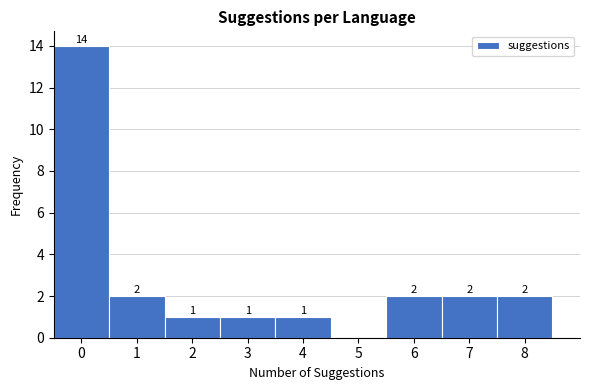

Over which range of the x-axis is the bar tallest?

-0.5 to 0.5